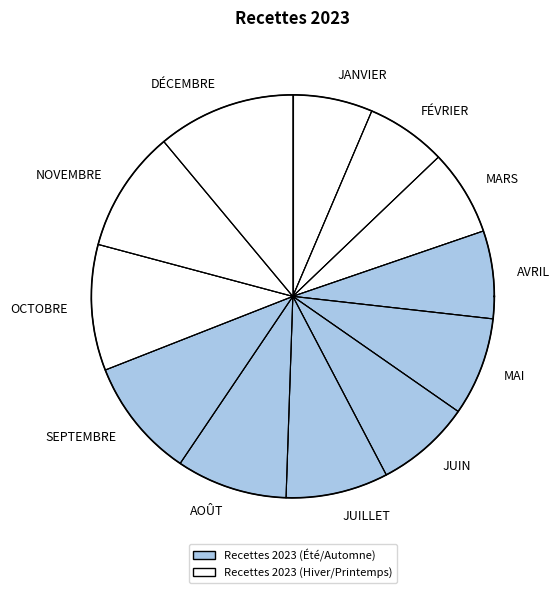

Rank the categories by value from highest to lowest.

DÉCEMBRE, OCTOBRE, NOVEMBRE, SEPTEMBRE, AOÛT, JUILLET, MAI, JUIN, AVRIL, MARS, FÉVRIER, JANVIER